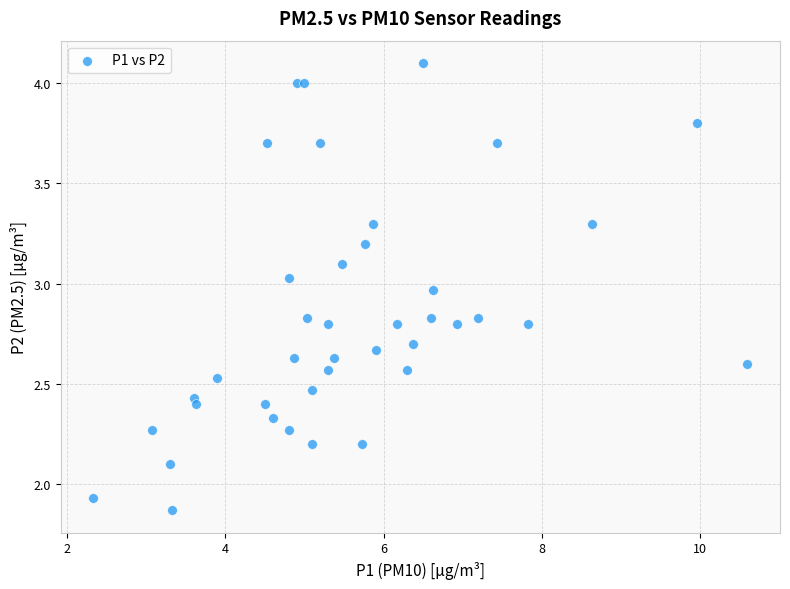

What is the range of Y values (max minus min)?

2.2